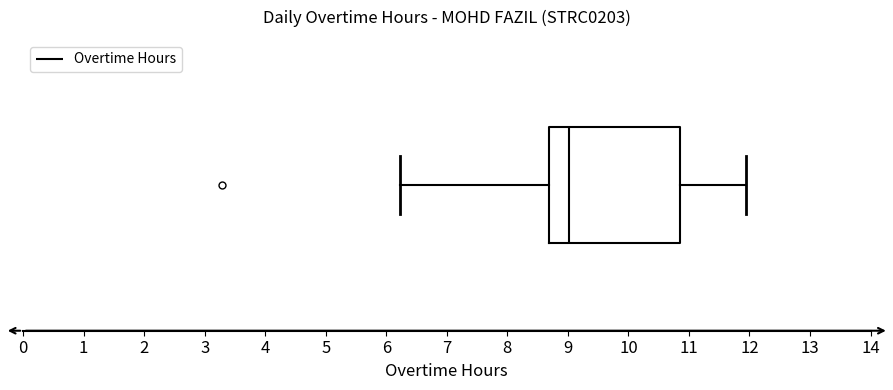

Transcribe this box plot: give where the median line is, the range the box spans, and where the two whiskers end, as read against the x-axis. The values are not printed on the chart, so give them approximately, as read against the axis.

median 9.0, box 8.7 to 10.9, whiskers 6.2 to 11.9